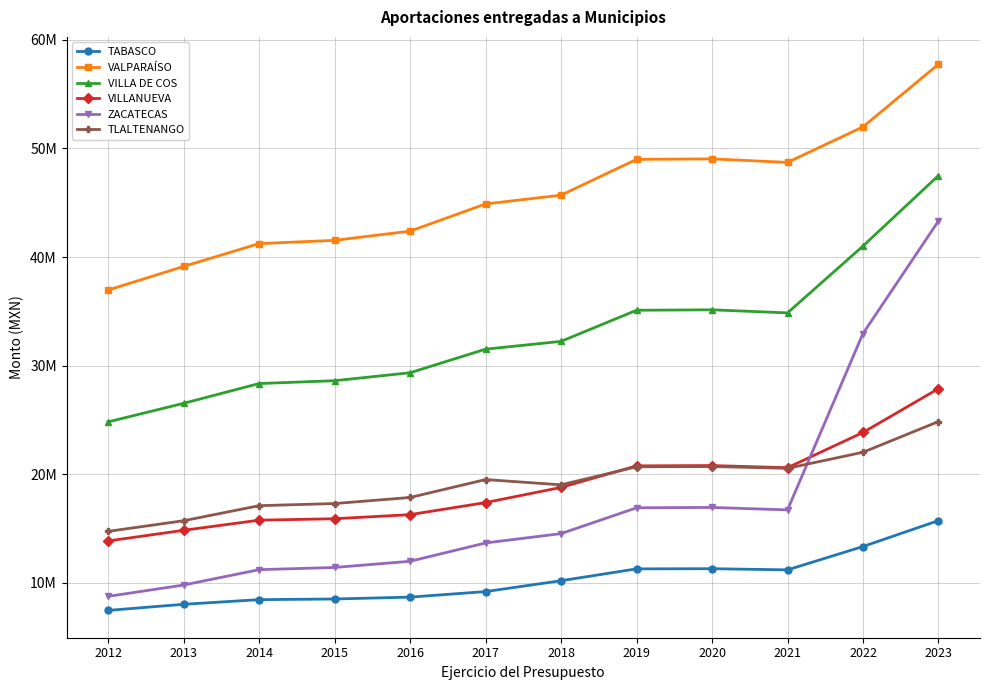

Between 2015 and 2021, which series saw the biggest shift?

VALPARAÍSO